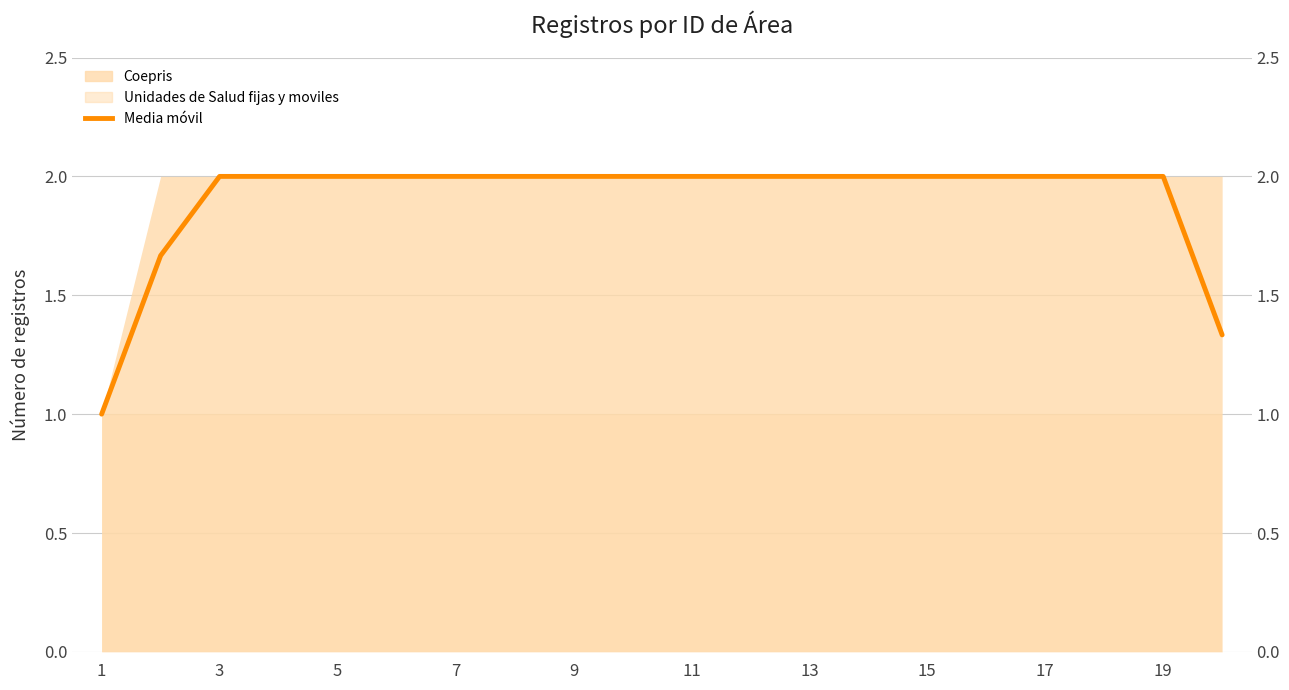

Which label corresponds to the smallest value in the chart?

1